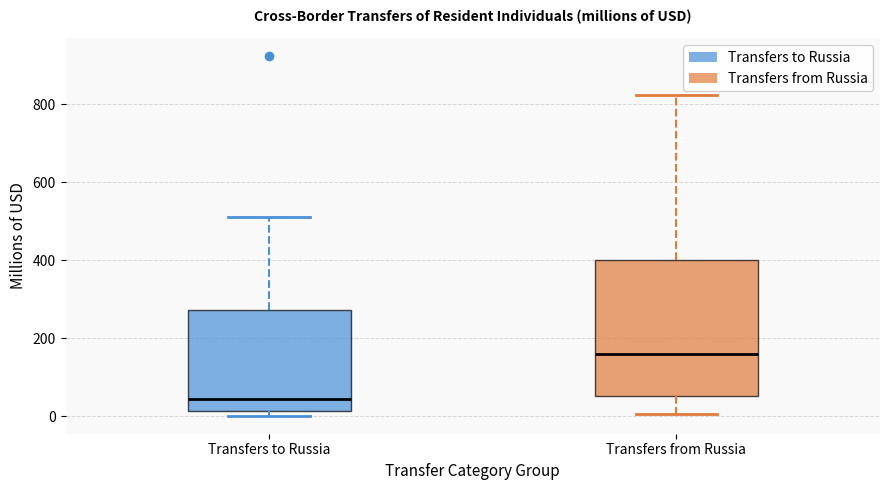

Where is the upper edge of the box for Transfers to Russia on the y-axis? The values are not printed on the chart, so give them approximately, as read against the axis.

280